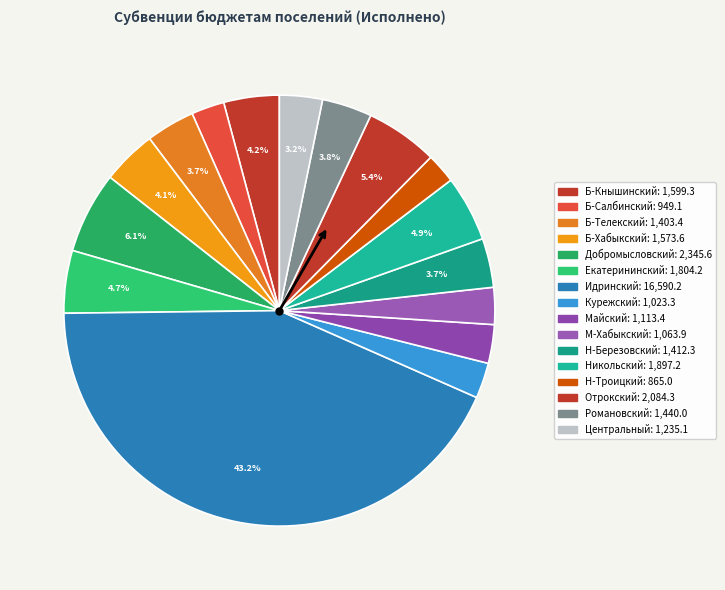

What is the change in value from Н-Березовский to Никольский?

+485.0